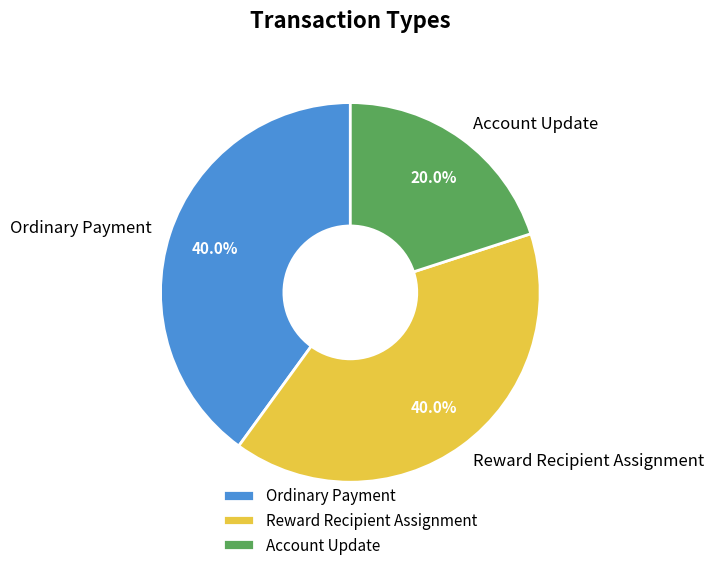

Combined, do Account Update and Ordinary Payment account for over 50%?

Yes